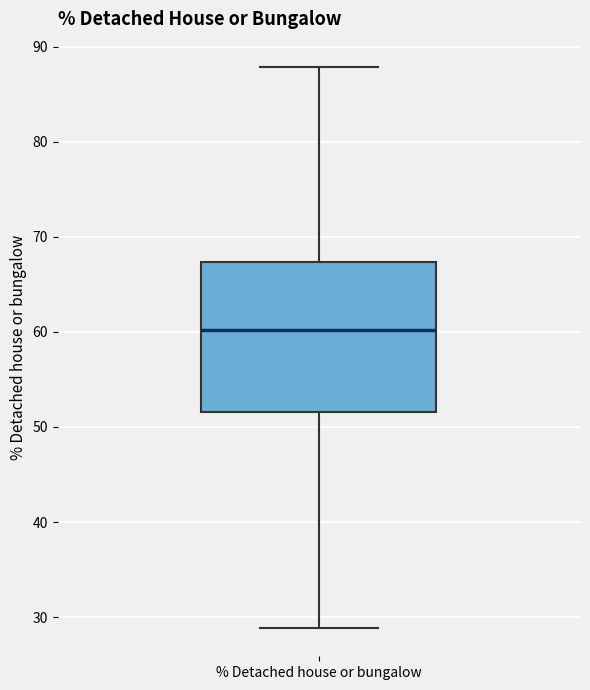

Where is the lower edge of the box for % Detached house or bungalow on the y-axis? The values are not printed on the chart, so give them approximately, as read against the axis.

52